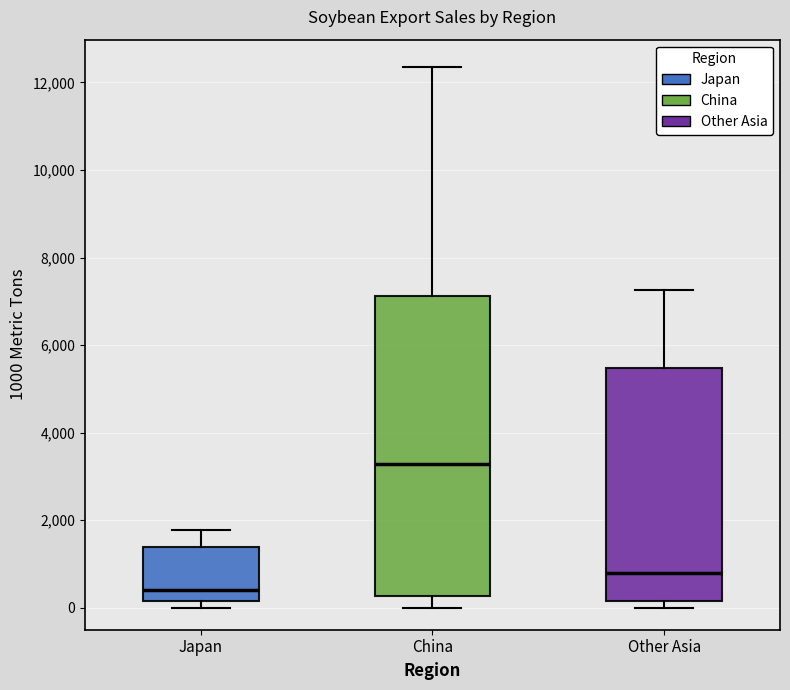

Reading left to right, transcribe this box plot: for each box, give where its median line is, the range the box spans, and where its two whiskers end, as read against the y-axis. The values are not printed on the chart, so give them approximately, as read against the axis.

Japan: median 400, box 200 to 1400, whiskers 0 to 1800
China: median 3200, box 200 to 7200, whiskers 0 to 12400
Other Asia: median 800, box 200 to 5400, whiskers 0 to 7200